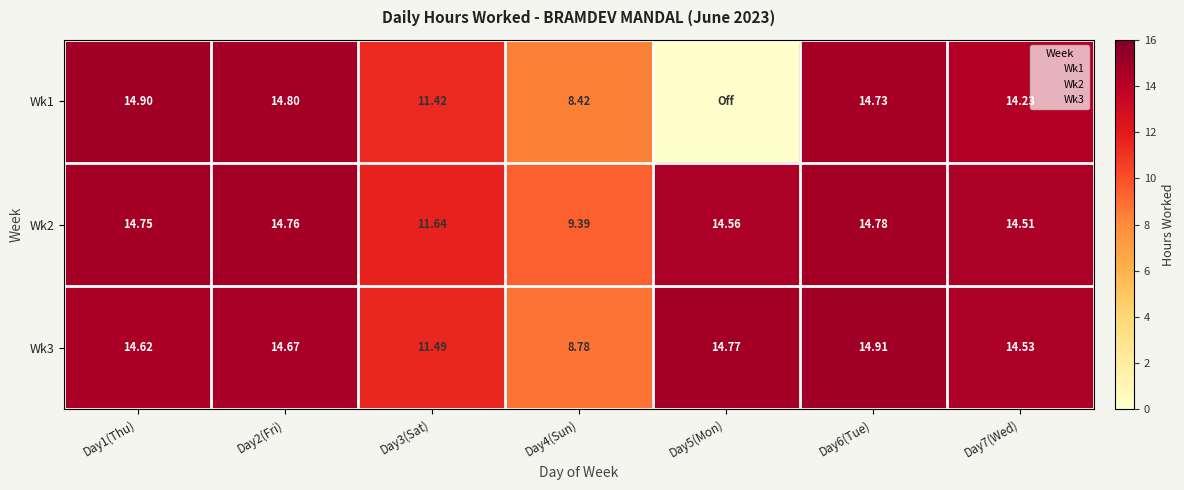

Read the Wk3 value at Day4(Sun).

8.8